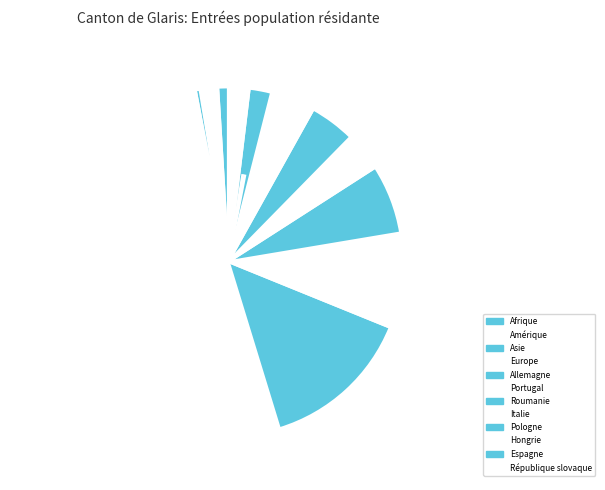

How many segments does this pie chart have?

12